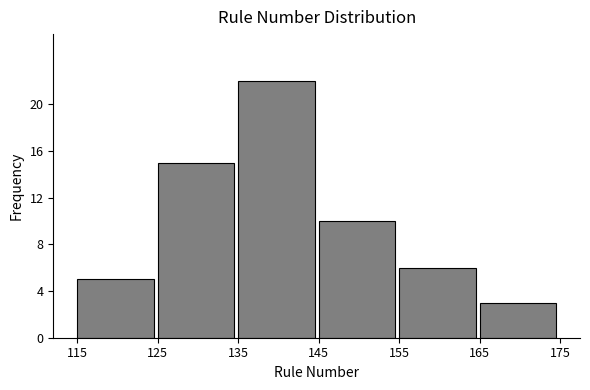

How tall is the bar that spans 115 to 125 on the x-axis? The values are not printed on the chart, so give them approximately, as read against the axis.

5